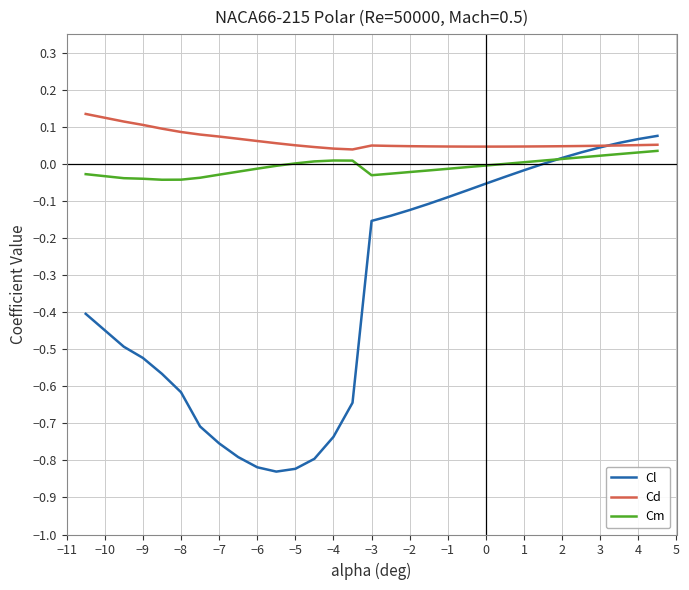

How many categories are shown in the chart?

30